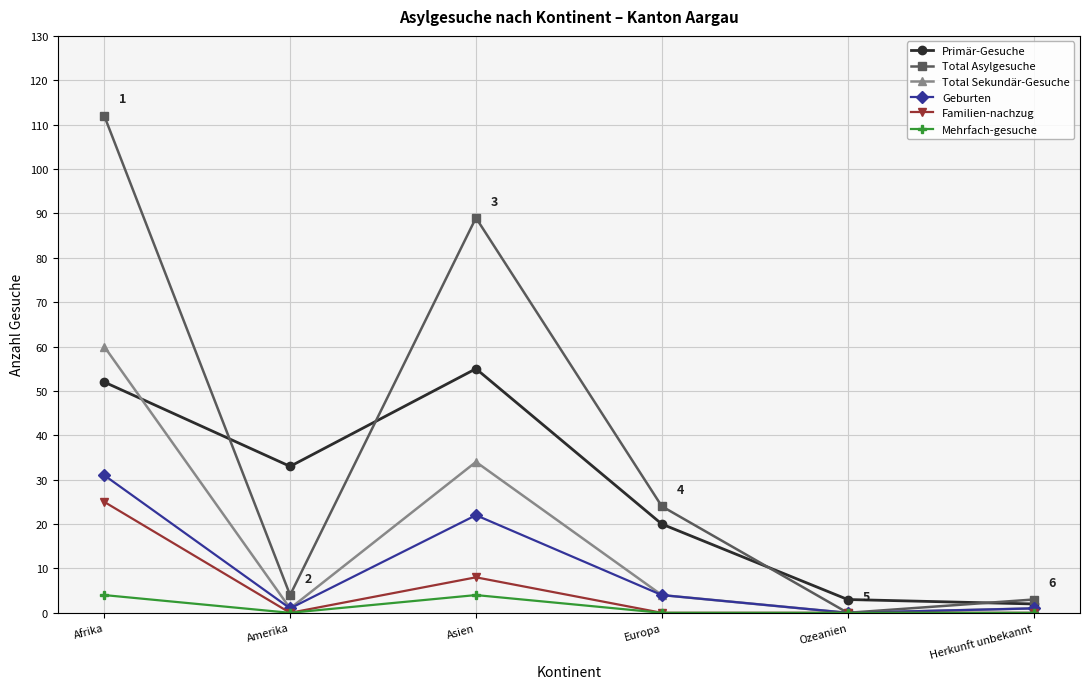

What is the difference between the maximum and minimum values in the Mehrfach-gesuche series?

4